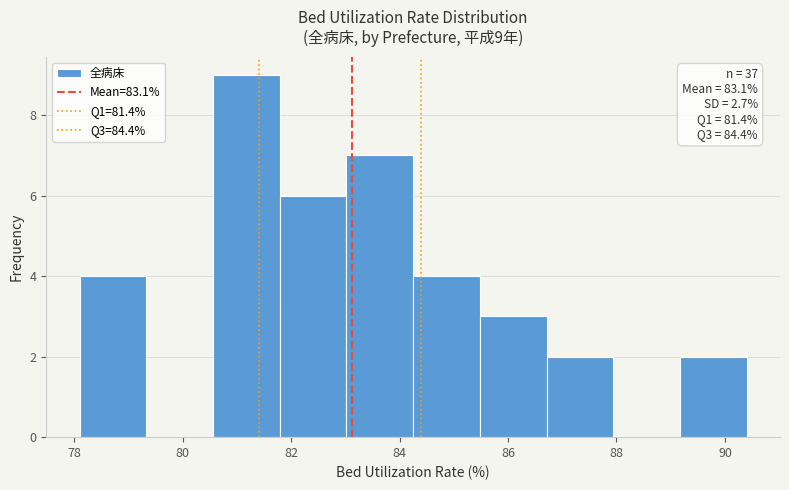

Over which range of the x-axis is the bar tallest?

80.6 to 81.8